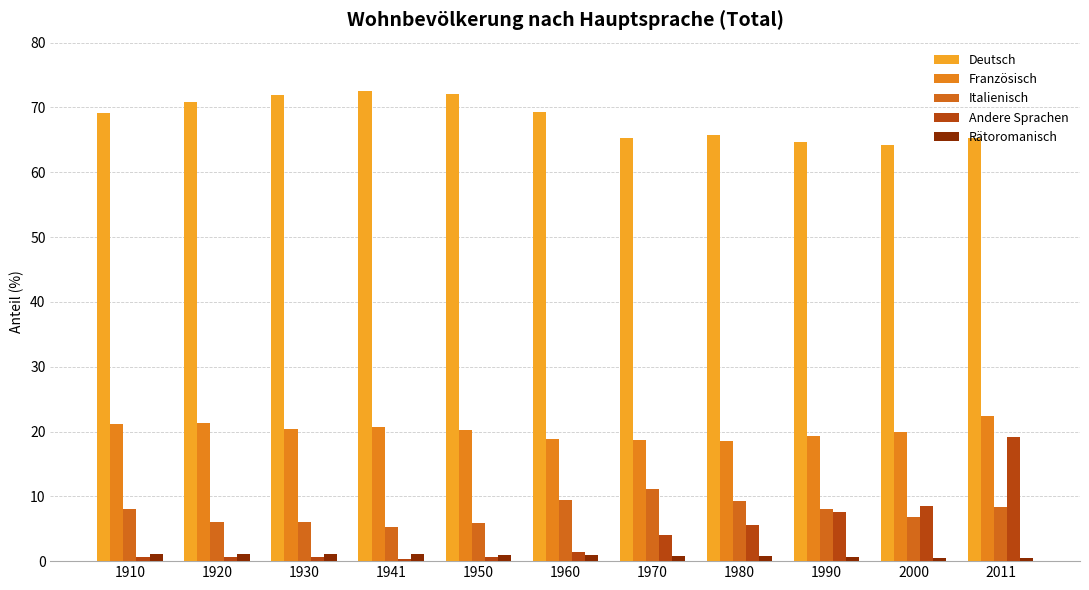

Is the value of Deutsch at 1980 greater than the value of Rätoromanisch at 1910?

Yes